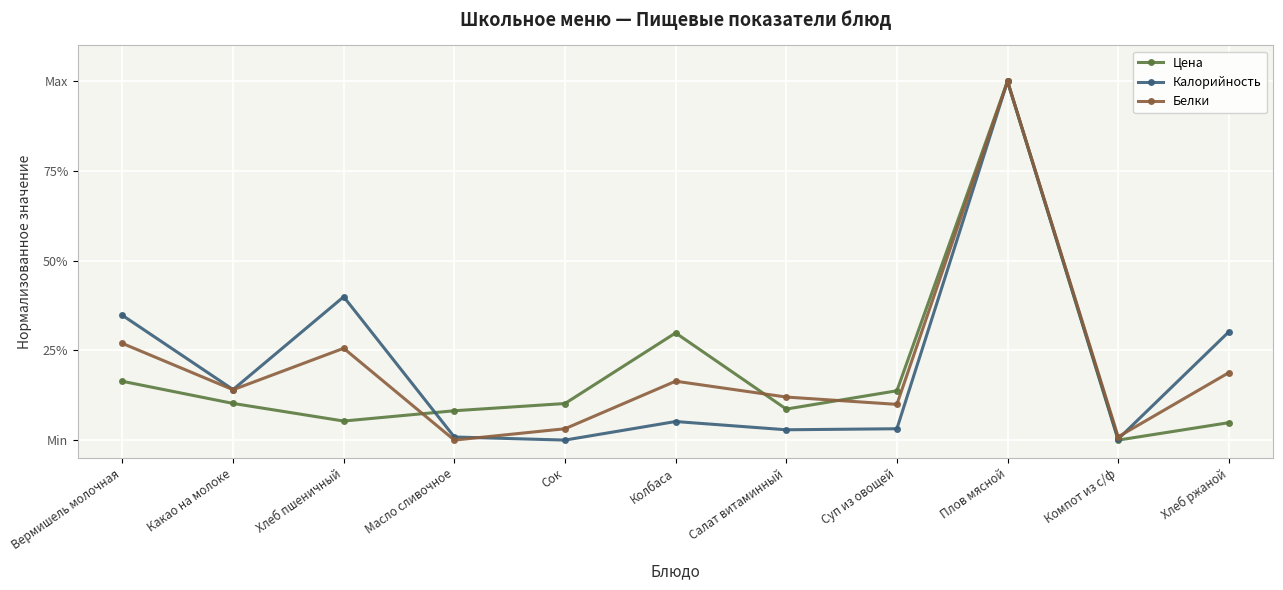

Between which two adjacent categories do Калорийность and Белки first intersect?

Масло сливочное and Сок